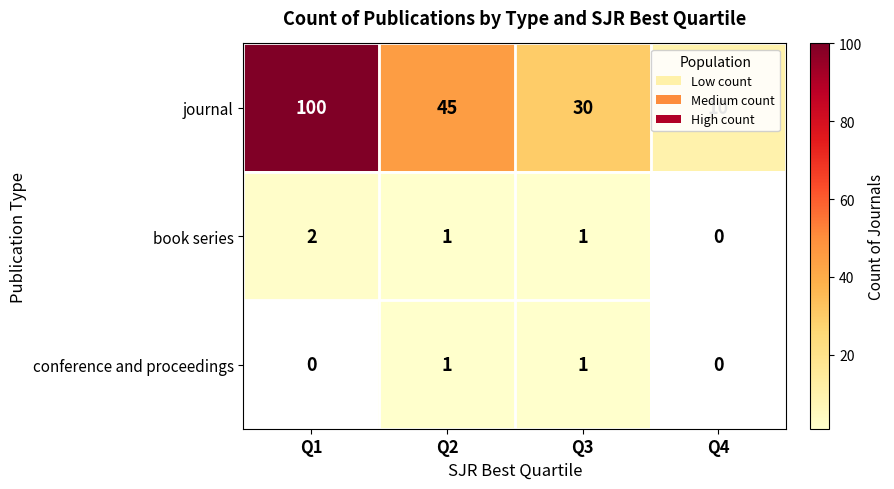

What is the sum of the journal values at Q2 and Q4?

55